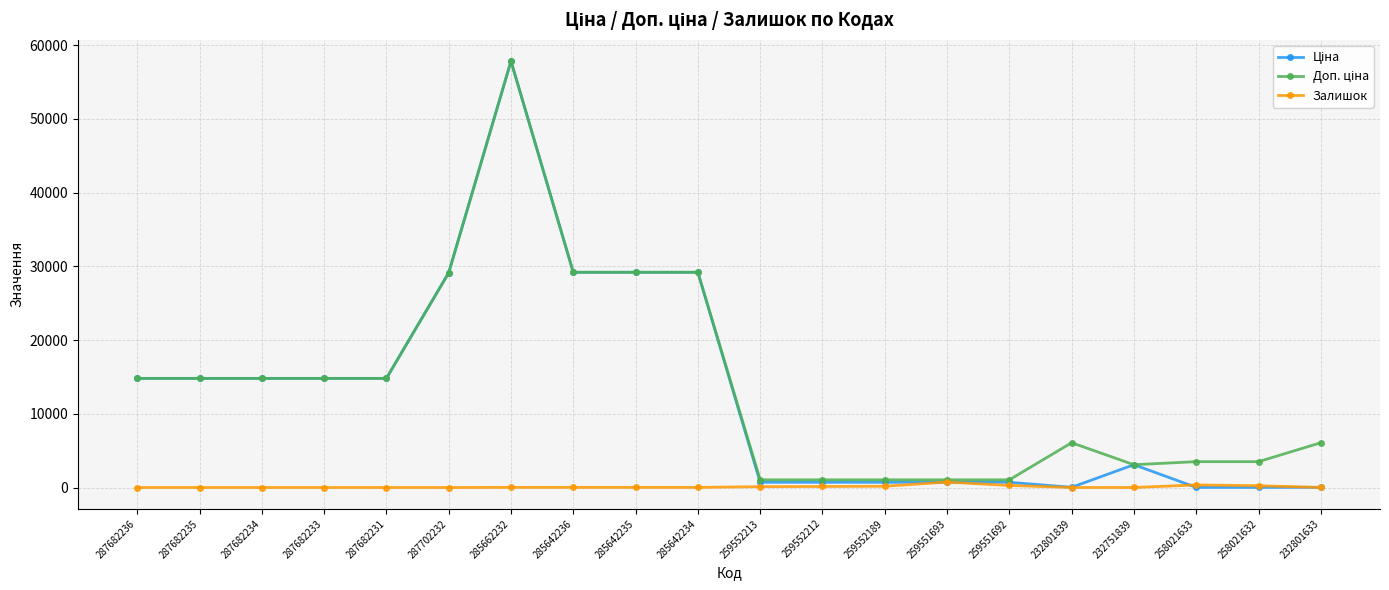

Which label corresponds to the largest value in the chart?

285662232